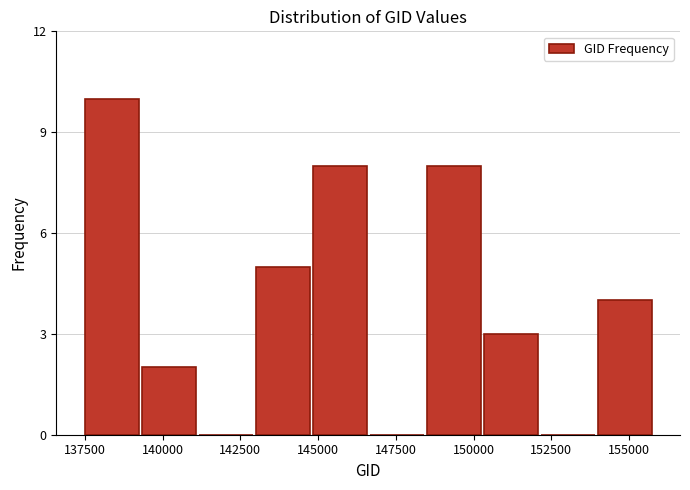

Read against the x-axis, roughly where is the centre of the tallest bar?

138500